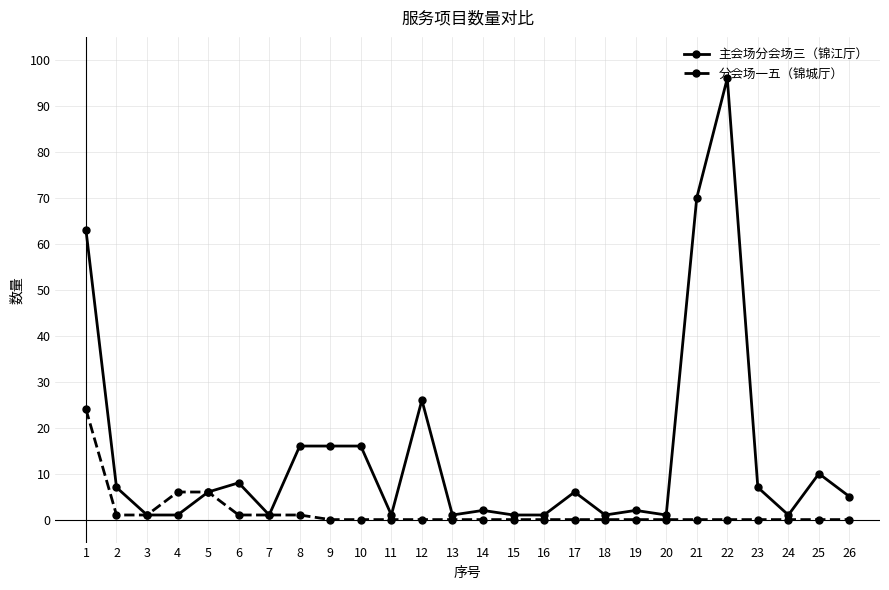

Is the value of 主会场分会场三（锦江厅） at 23 greater than the value of 分会场一五（锦城厅） at 6?

Yes